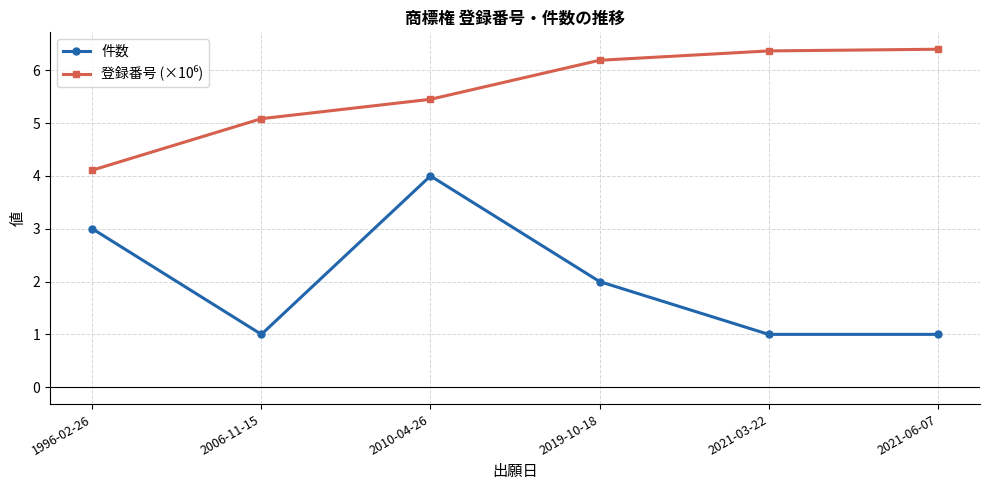

What is the lowest value of the 件数 series?

1.0